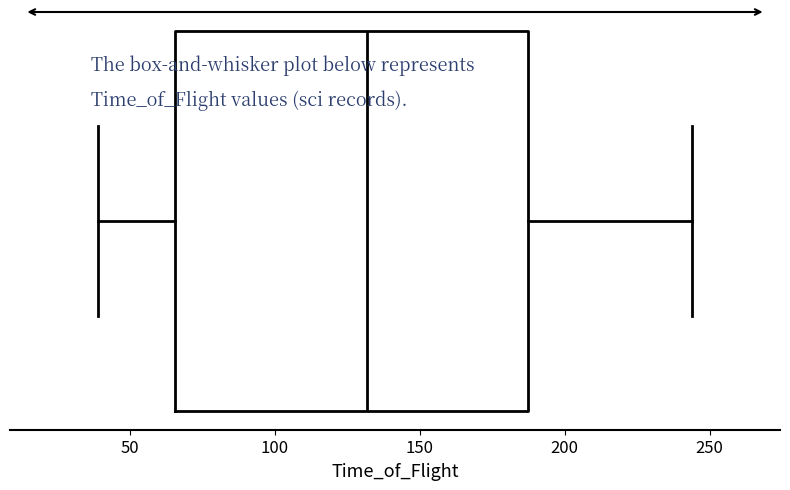

Where does the median line of the box sit on the x-axis? The values are not printed on the chart, so give them approximately, as read against the axis.

130